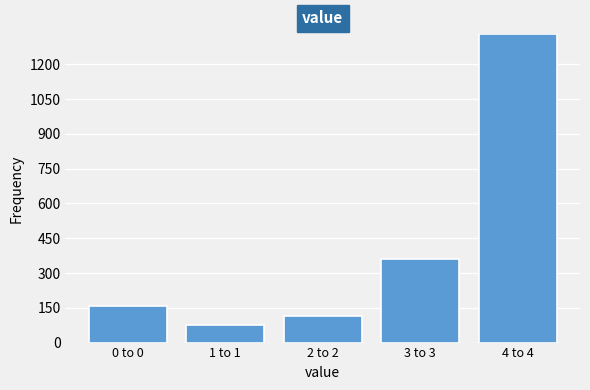

Reading right to left, what are all the values shown in this chart?

4 to 4=1329	3 to 3=362	2 to 2=115	1 to 1=76	0 to 0=159